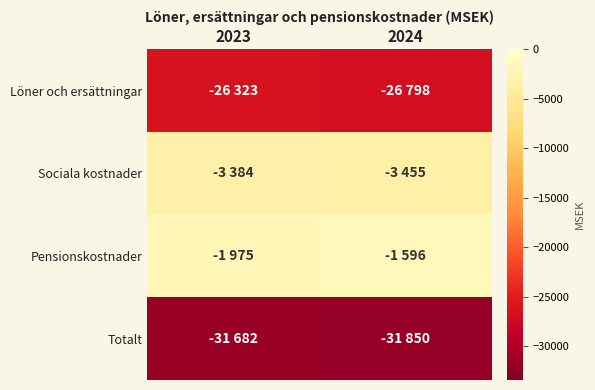

Reading right to left, what are all the values shown in this chart?

Löner och ersättningar: 2024=-26798	2023=-26323
Sociala kostnader: 2024=-3455	2023=-3384
Pensionskostnader: 2024=-1596	2023=-1975
Totalt: 2024=-31850	2023=-31682